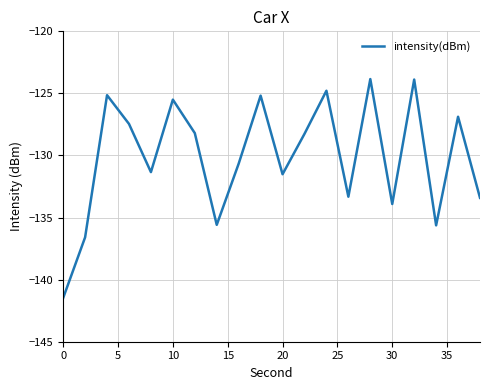

What is the greatest value displayed?

-123.8